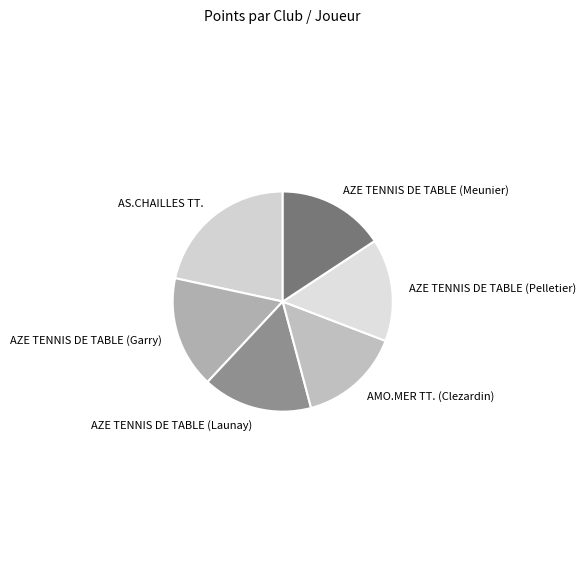

Combined, do AZE TENNIS DE TABLE (Garry) and AZE TENNIS DE TABLE (Launay) account for over 50%?

No